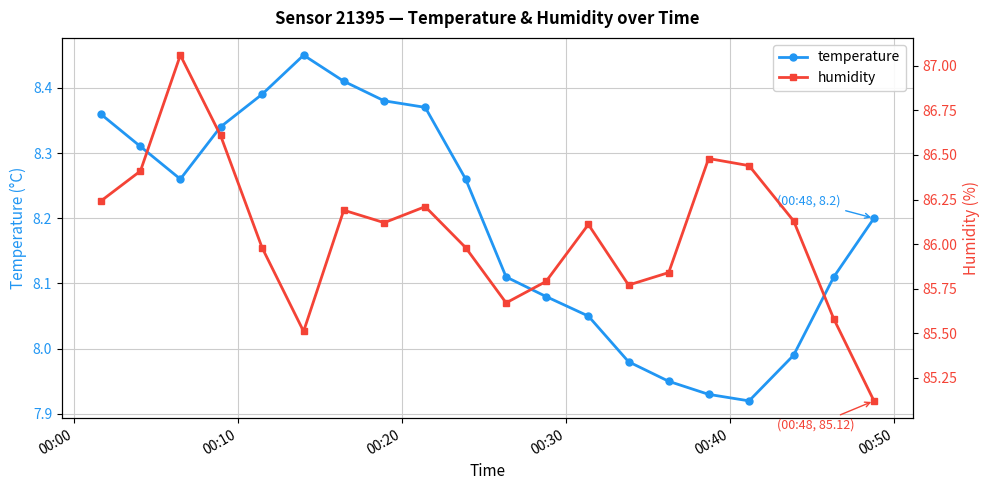

True or false: temperature has more than 2 points higher than both neighbors.

False